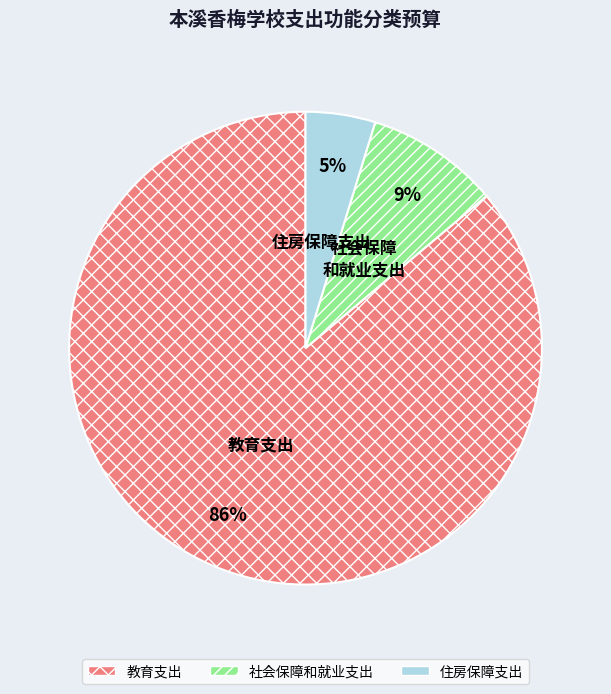

How many slices are in this pie chart?

3